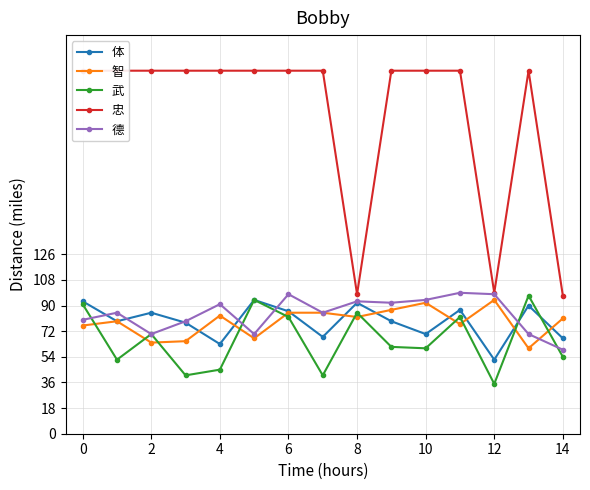

Which series ends up on top after the final intersection of 武 and 德?

德